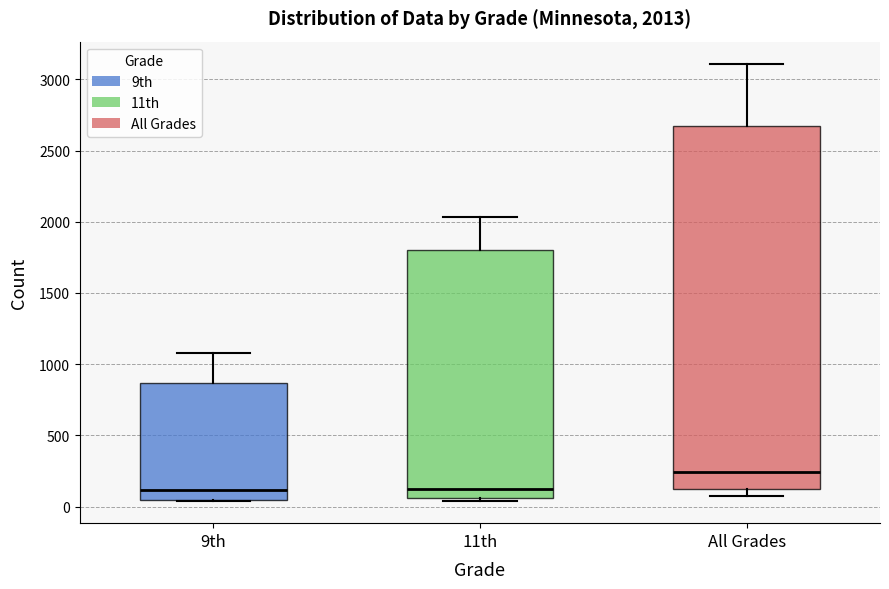

Which box is the tallest, from its lower edge to its upper edge?

All Grades